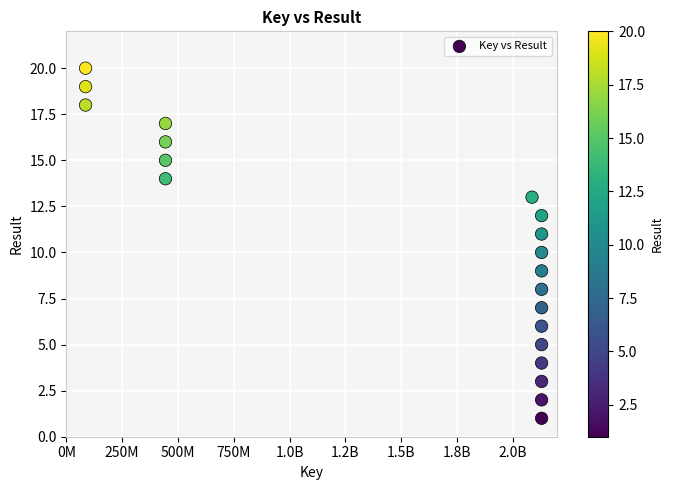

What is the range of X values (max minus min)?

2043810954